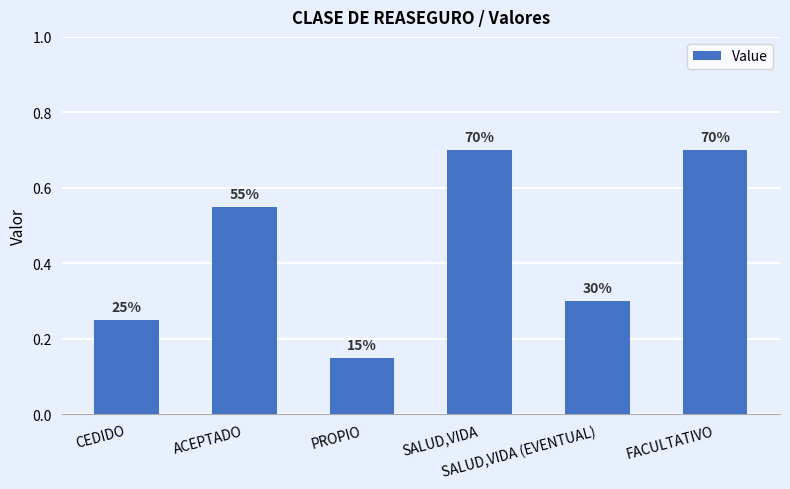

Reading left to right, extract all data points from this chart.

0.2	0.6	0.1	0.7	0.3	0.7